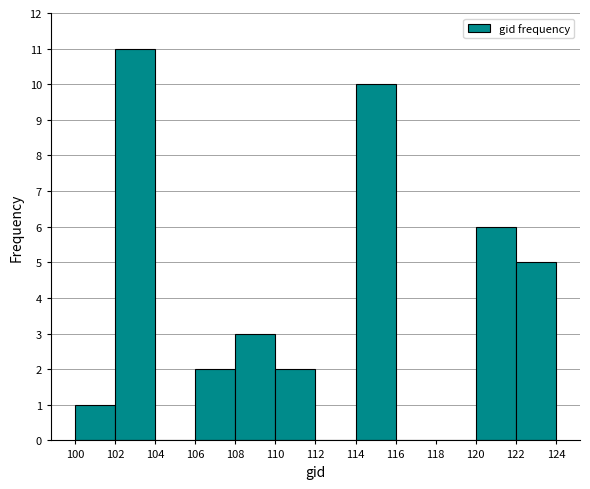

Reading right to left, transcribe all the data shown in this chart.

122=5	120=6	118=0	116=0	114=10	112=0	110=2	108=3	106=2	104=0	102=11	100=1